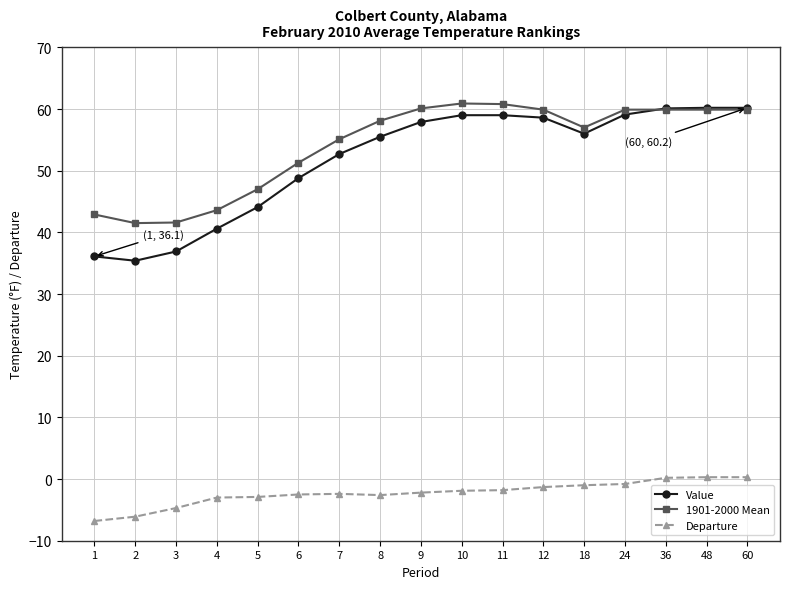

After their last crossing, which series has the higher values: Value or 1901-2000 Mean?

Value